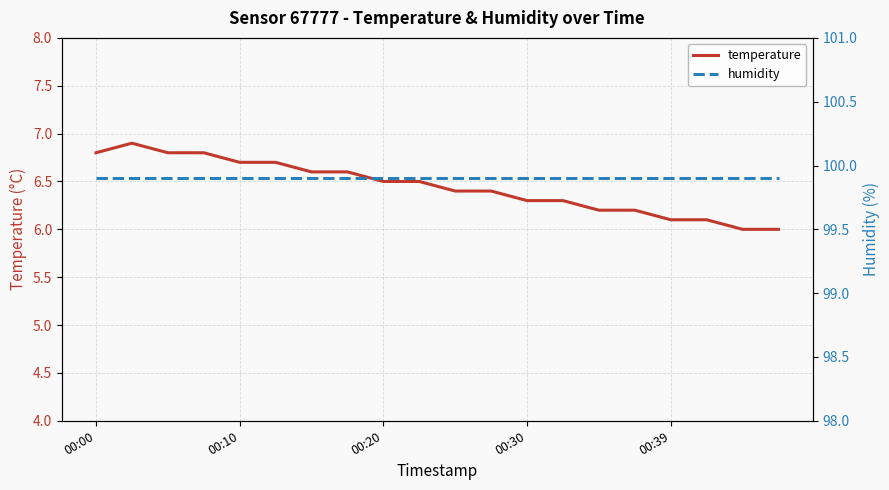

What is the highest value of the humidity series?

99.9